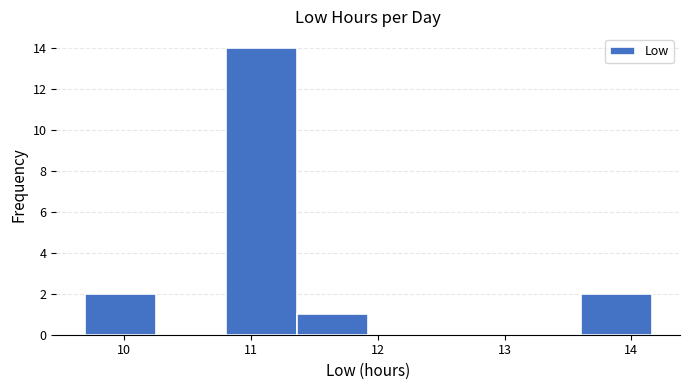

Reading left to right, transcribe this chart: for each bar, give the range it covers on the x-axis and its height. Neither the bar edges nor the heights are printed on the chart, so give them approximately, as read against the axes.

9.7 to 10.2: 2
10.2 to 10.8: 0
10.8 to 11.4: 14
11.4 to 11.9: 1
11.9 to 12.5: 0
12.5 to 13.0: 0
13.0 to 13.6: 0
13.6 to 14.2: 2